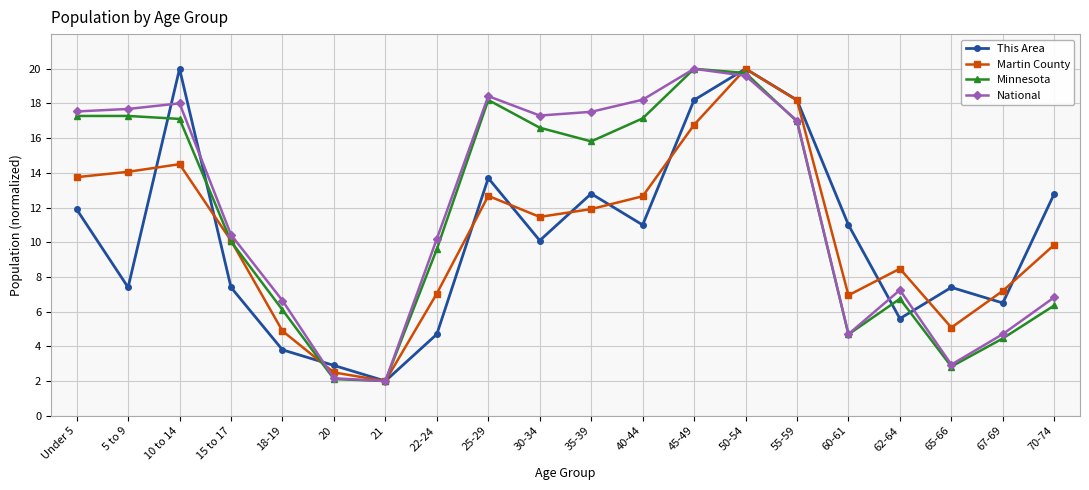

What is the difference between the highest and lowest values at 15 to 17?

3.0